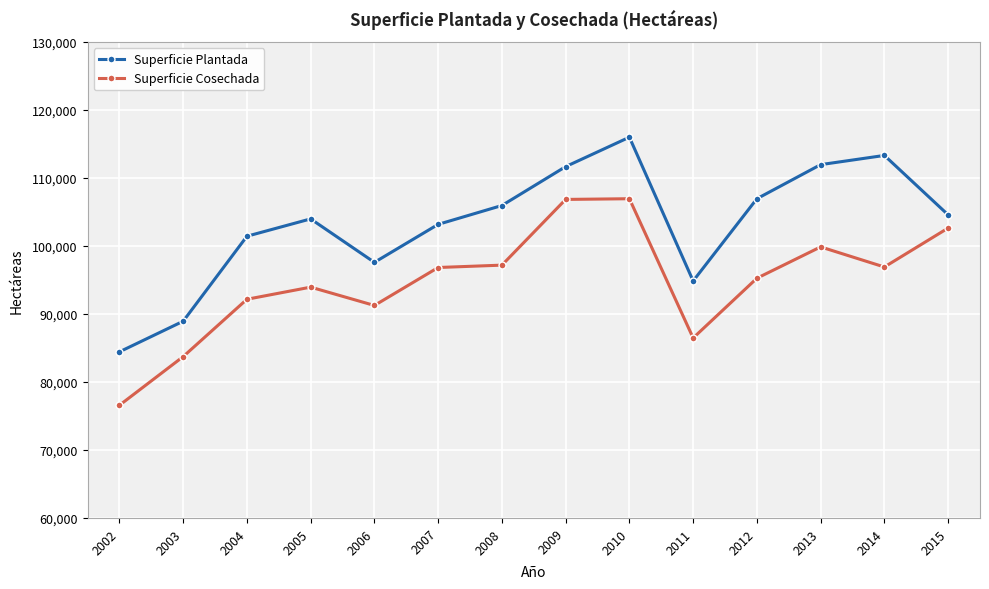

Where is the first local maximum for Superficie Cosechada?

2005